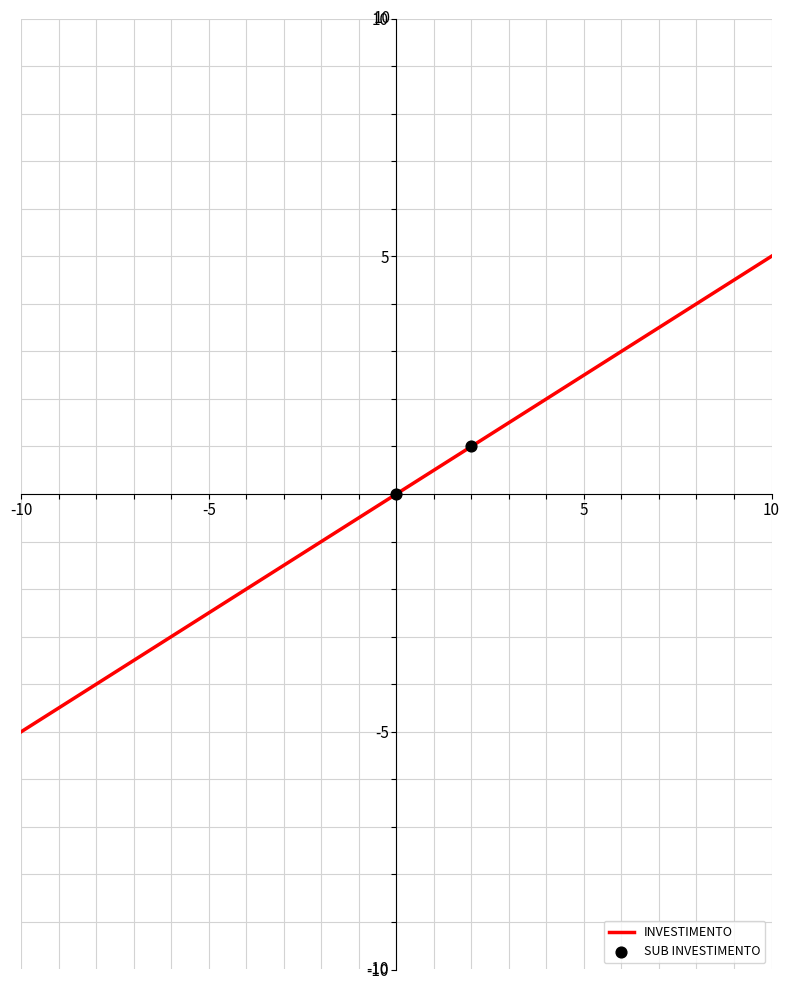

How many data points are displayed?

2